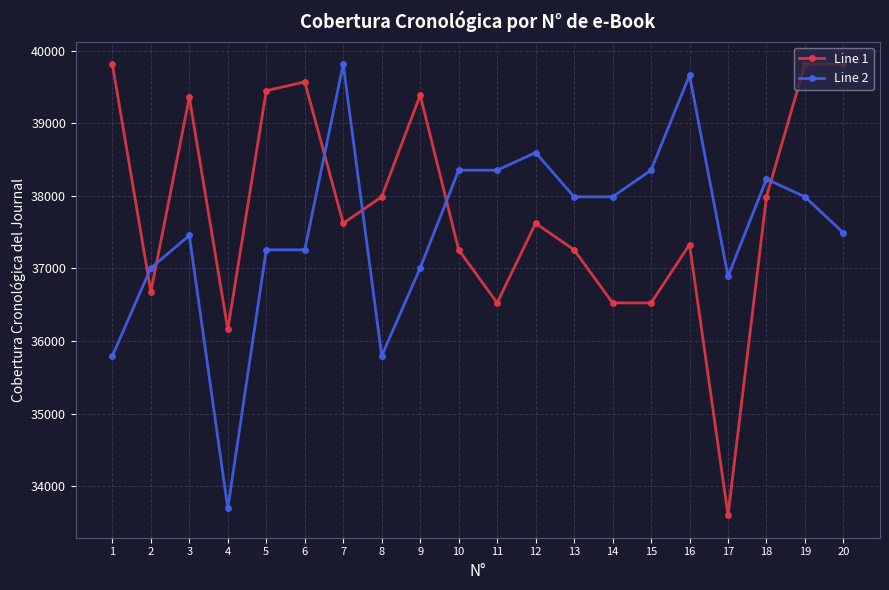

Between 5 and 18, which series saw the biggest shift?

Line 1